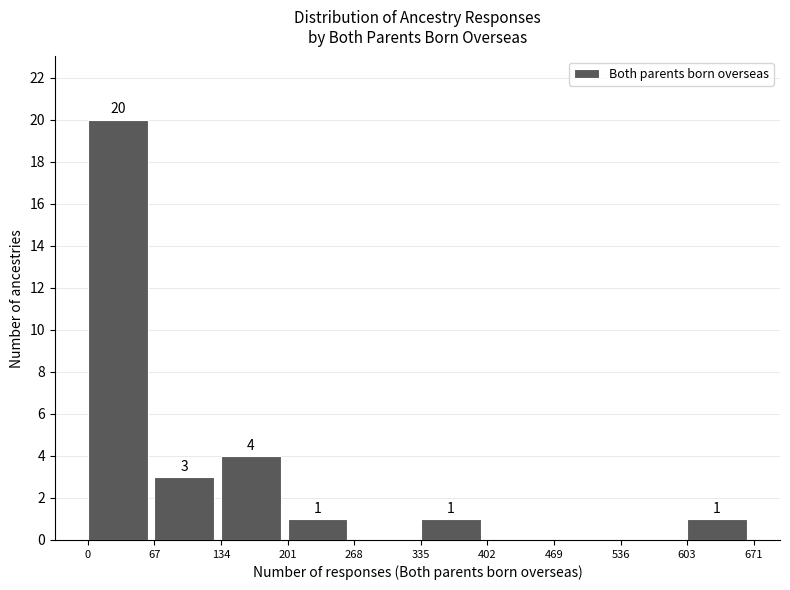

Over which range of the x-axis is the bar tallest?

0 to 67